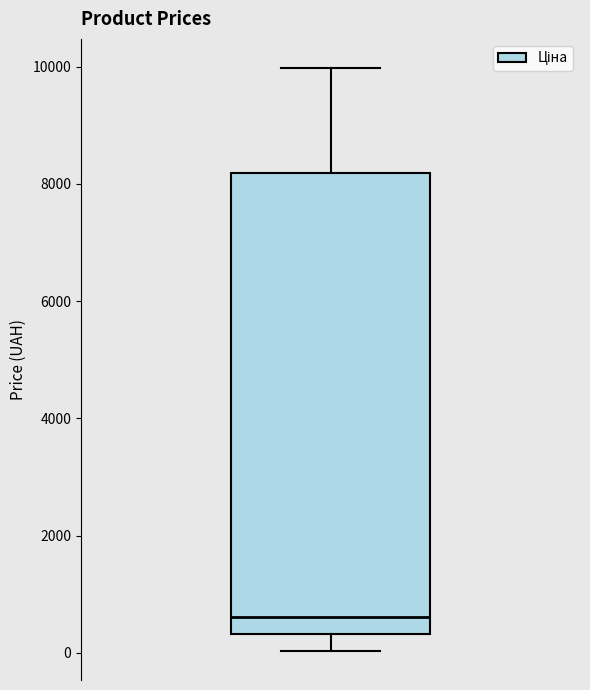

Where is the upper edge of the box on the y-axis? The values are not printed on the chart, so give them approximately, as read against the axis.

8200